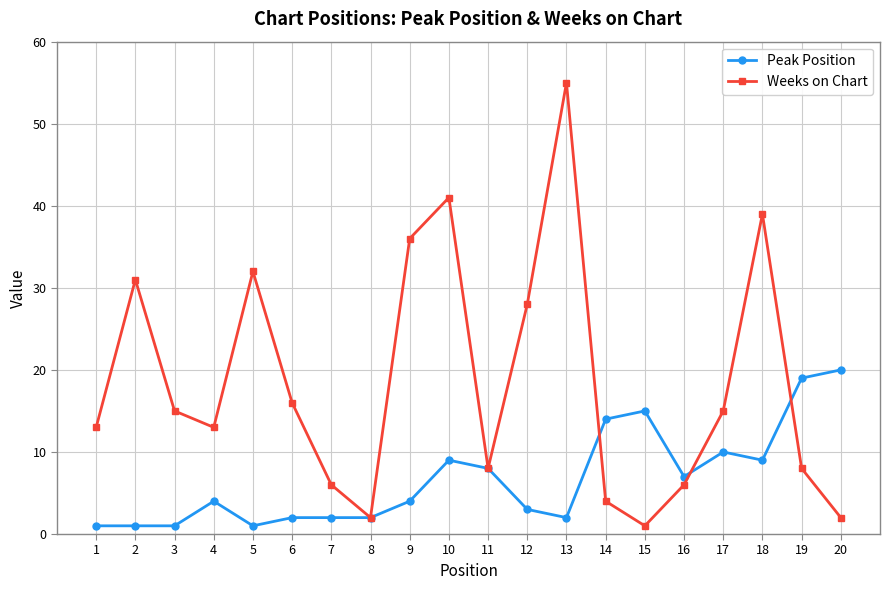

The Peak Position series shows 7 at 16. True or false?

True